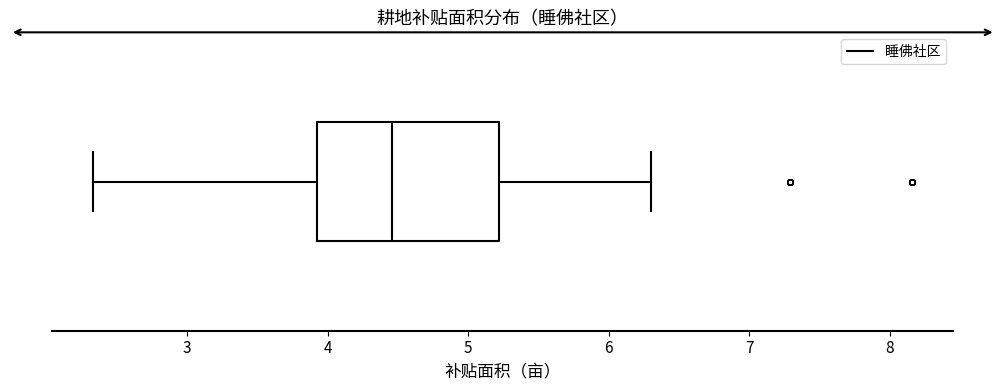

Read this box plot against the x-axis: the position of the median line, the range covered by the box, and the ends of both whiskers. The values are not printed on the chart, so give them approximately, as read against the axis.

median 4.5, box 3.9 to 5.2, whiskers 2.3 to 6.3